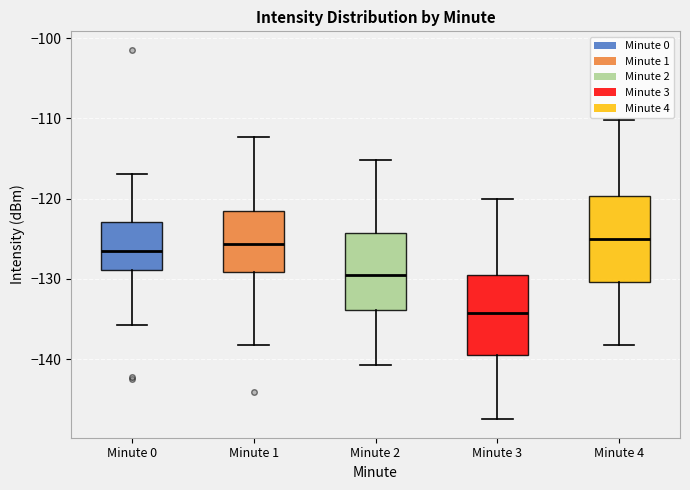

Which box's median line is the lowest?

Minute 3